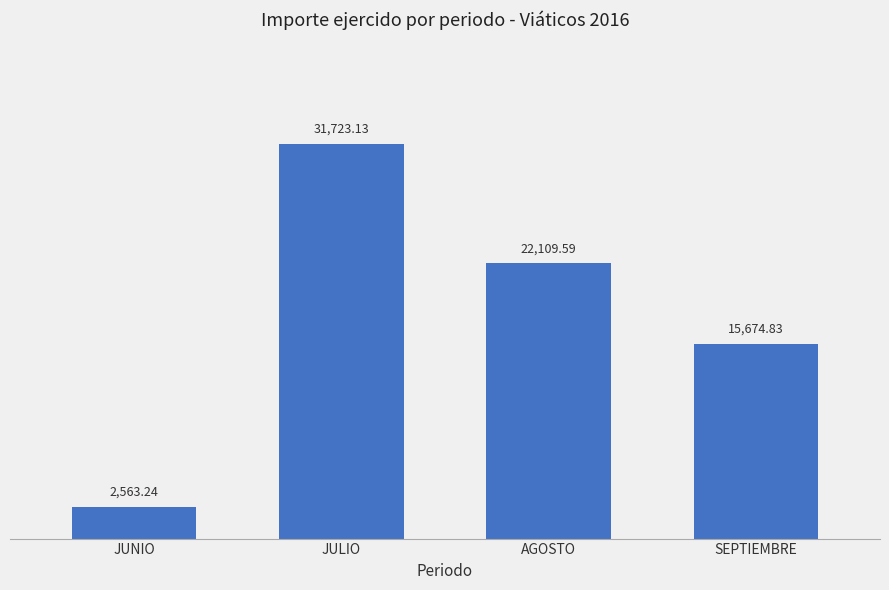

What is the sum of the values at JUNIO and SEPTIEMBRE?

18238.1